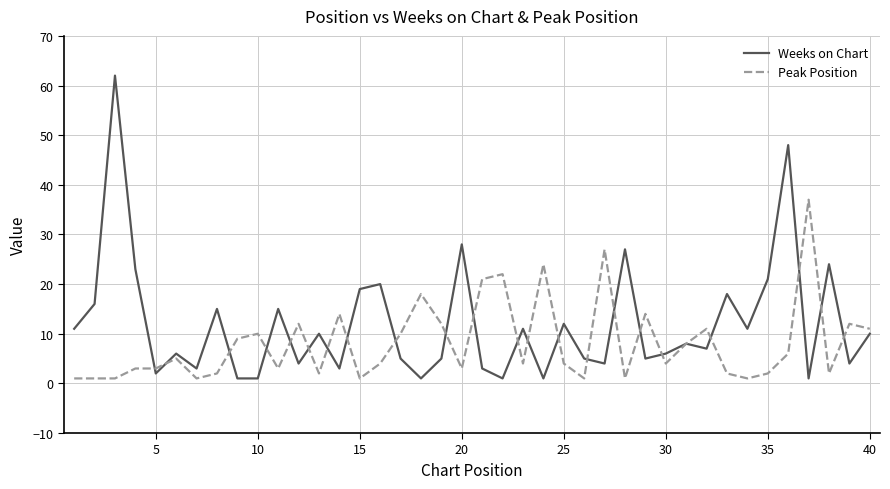

Which series ends up on top after the final intersection of Weeks on Chart and Peak Position?

Peak Position